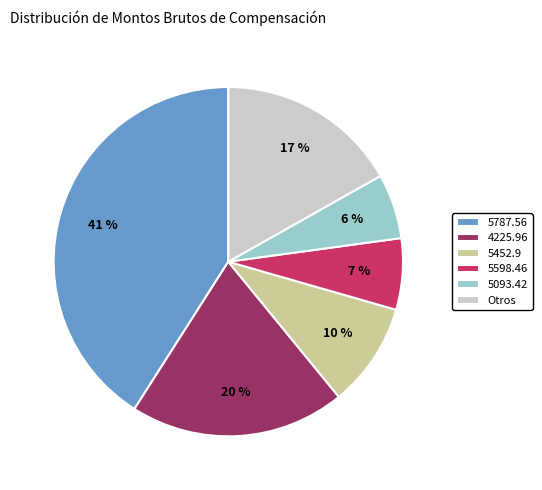

True or false: 5787.56 accounts for 34% of the total.

False